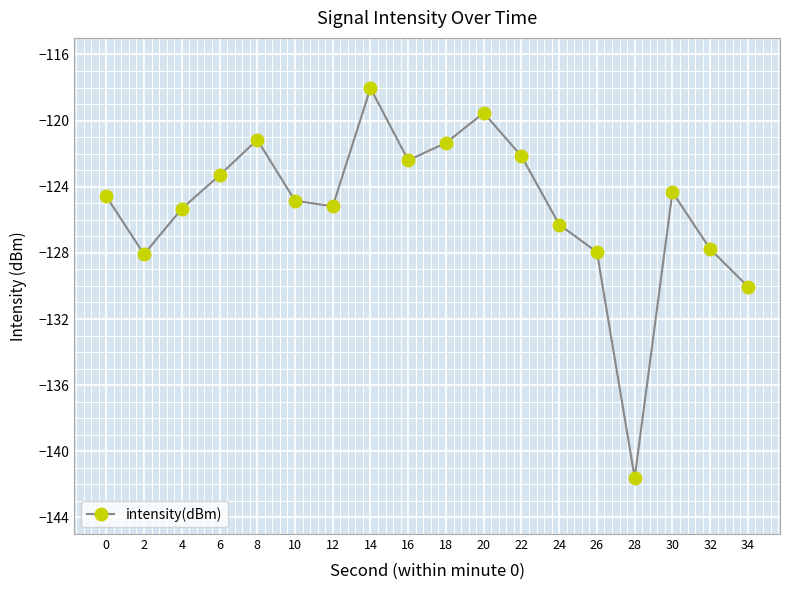

Reading right to left, what are all the values shown in this chart?

-130.0	-127.8	-124.3	-141.6	-128.0	-126.3	-122.1	-119.5	-121.3	-122.4	-118.0	-125.2	-124.8	-121.2	-123.3	-125.3	-128.1	-124.6